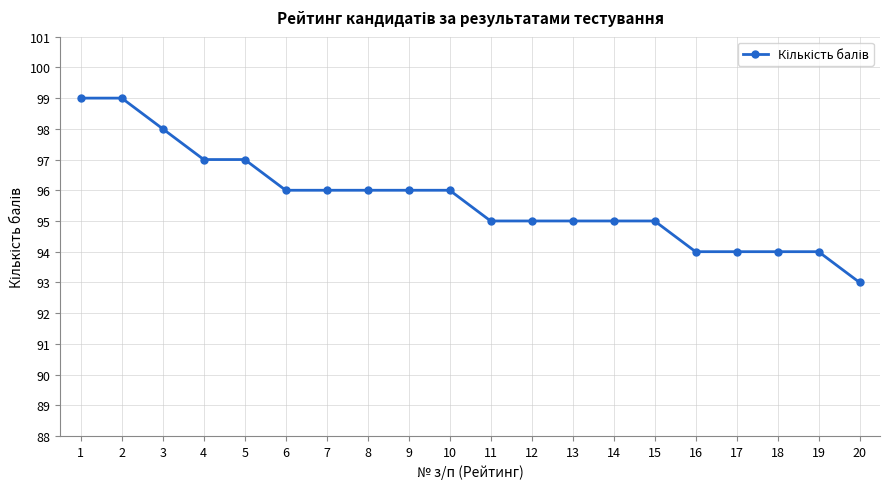

What is the approximate value at 18?

94